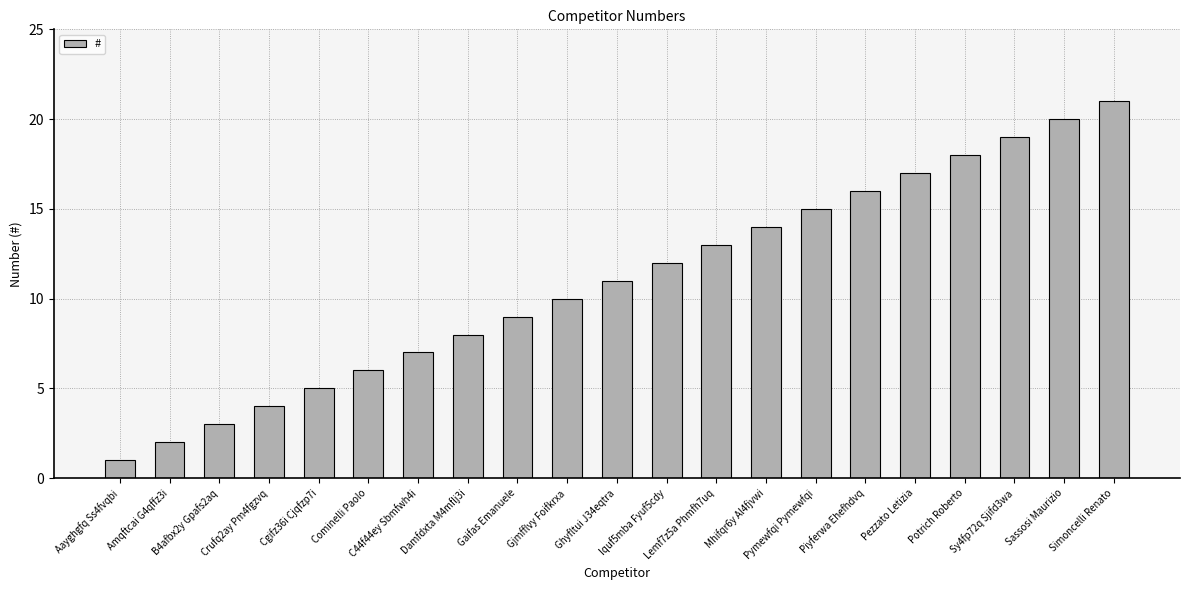

What is the label of the 15th bar from the right?

C44f44ey Sbmfwh4i